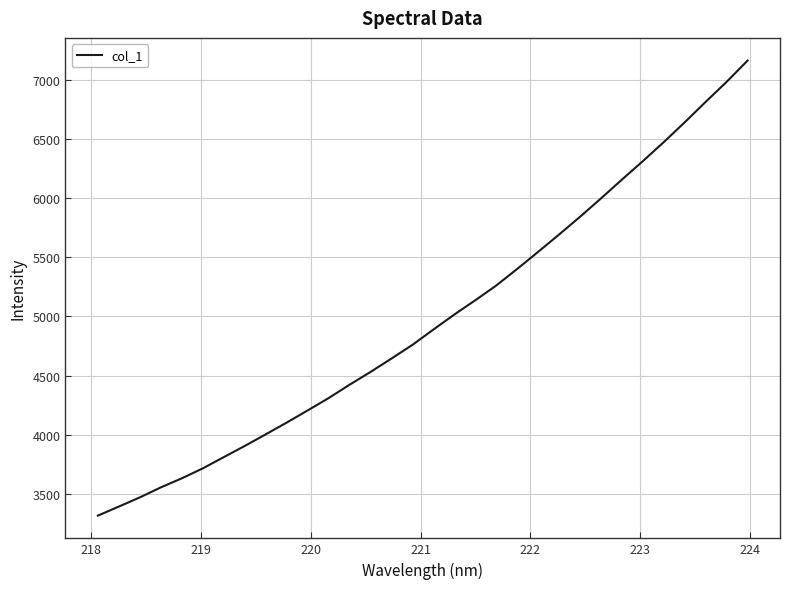

Count the number of data series in this chart.

1